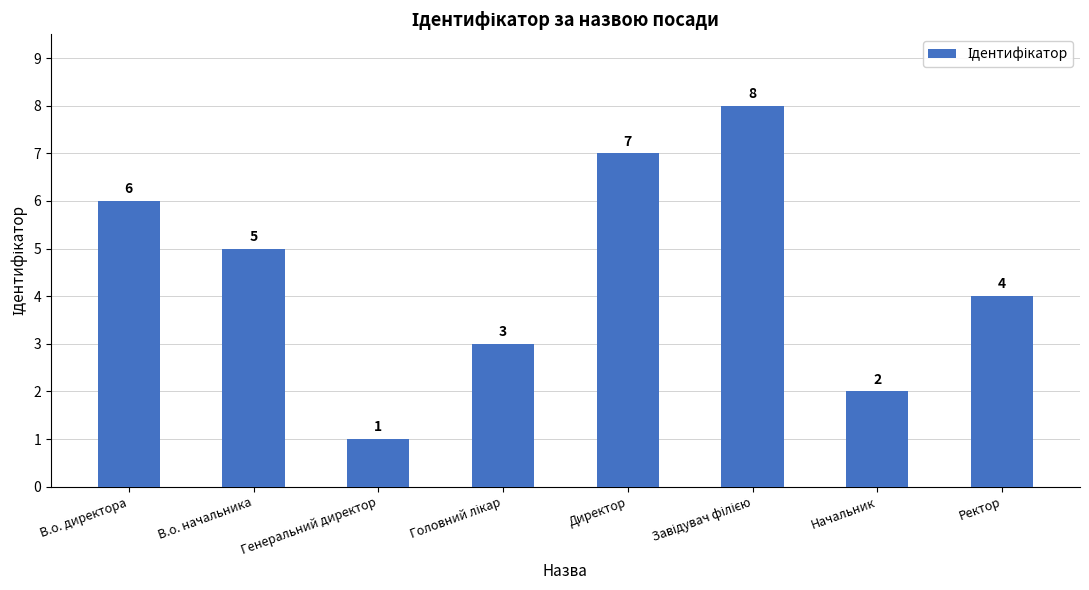

Which category has the lowest value across all series?

Генеральний директор